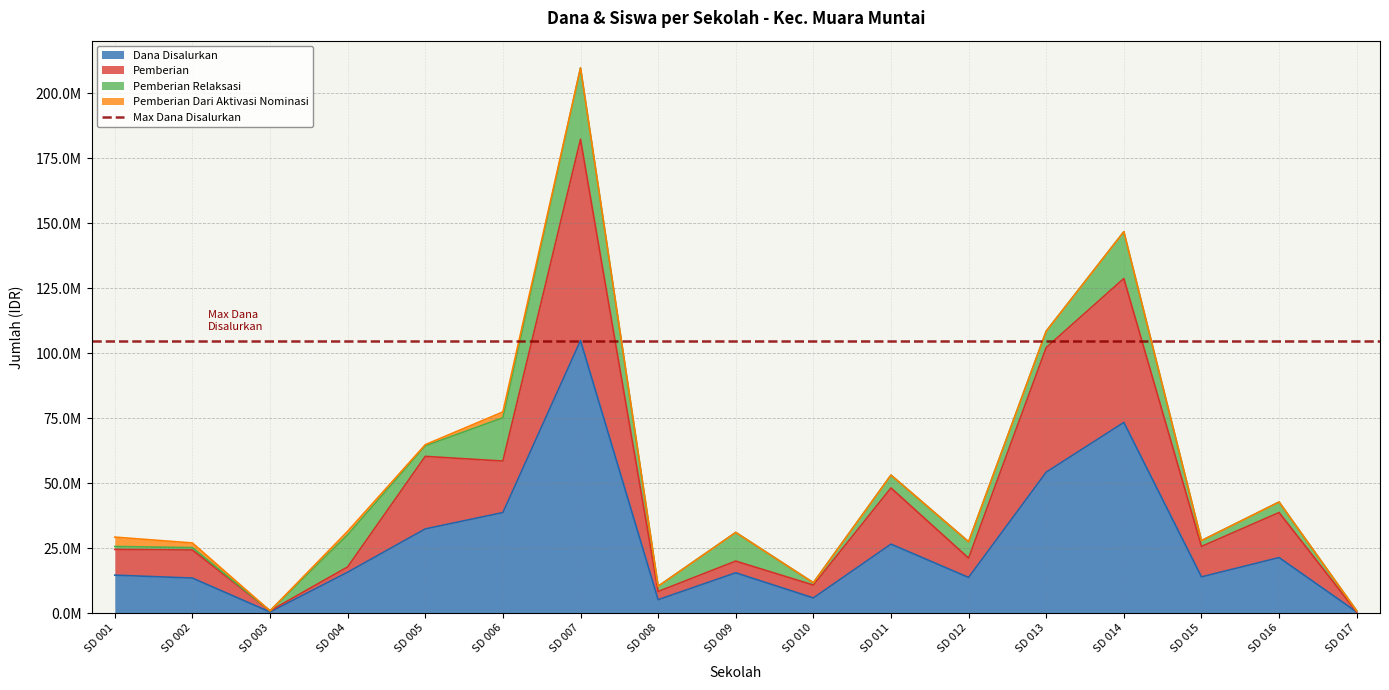

True or false: Dana Disalurkan has more than 2 points higher than both neighbors.

True